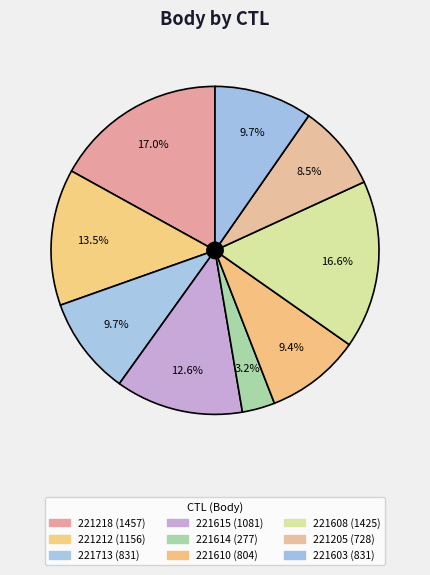

Is there any slice that represents more than half of the pie?

No